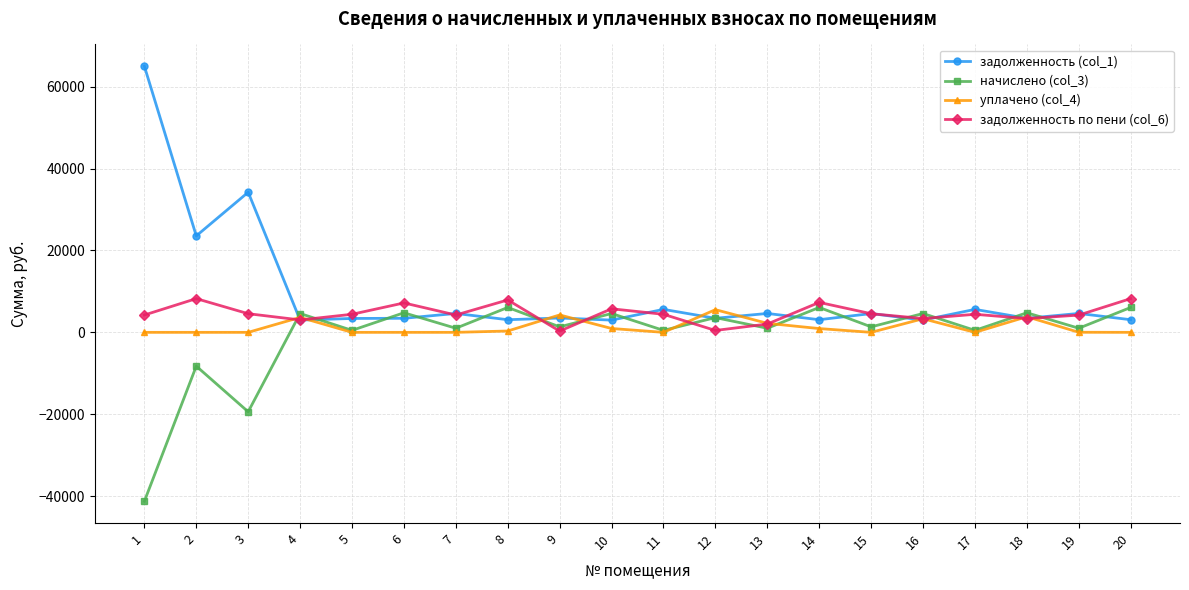

At how many categories does at least one series exceed 10389?

3